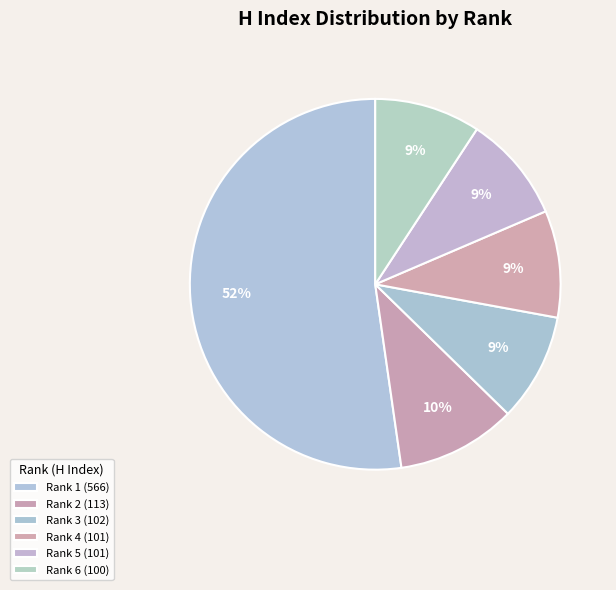

To the nearest percent, what portion does Rank 4 (101) represent?

9%